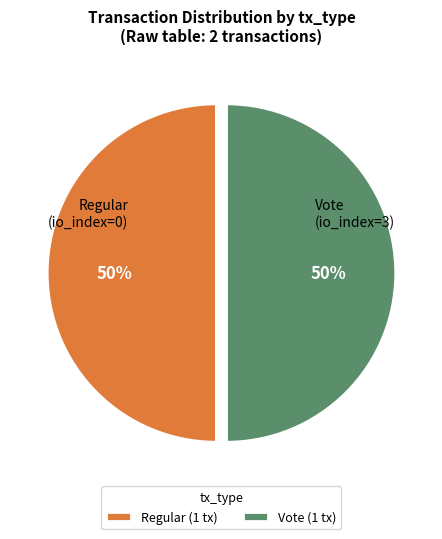

Combined, do Vote (1 tx) and Regular (1 tx) account for over 50%?

Yes